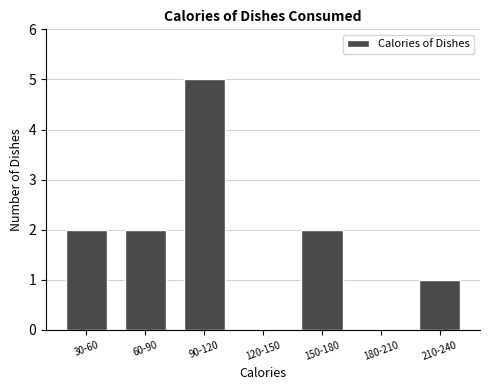

Reading right to left, extract all data points from this chart.

210-240=1	180-210=0	150-180=2	120-150=0	90-120=5	60-90=2	30-60=2